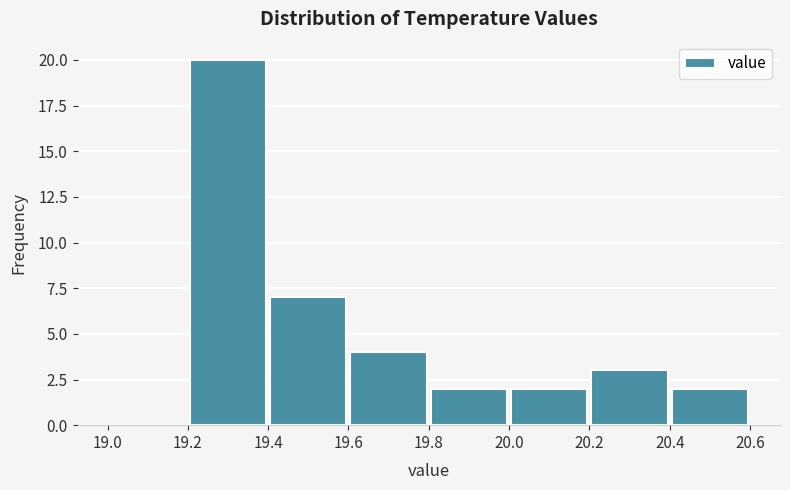

Reading left to right, transcribe this chart: for each bar, give the range it covers on the x-axis and its height. The values are not printed on the chart, so give them approximately, as read against the axis.

19.0 to 19.2: 0
19.2 to 19.4: 20
19.4 to 19.6: 7
19.6 to 19.8: 4
19.8 to 20.0: 2
20.0 to 20.2: 2
20.2 to 20.4: 3
20.4 to 20.6: 2